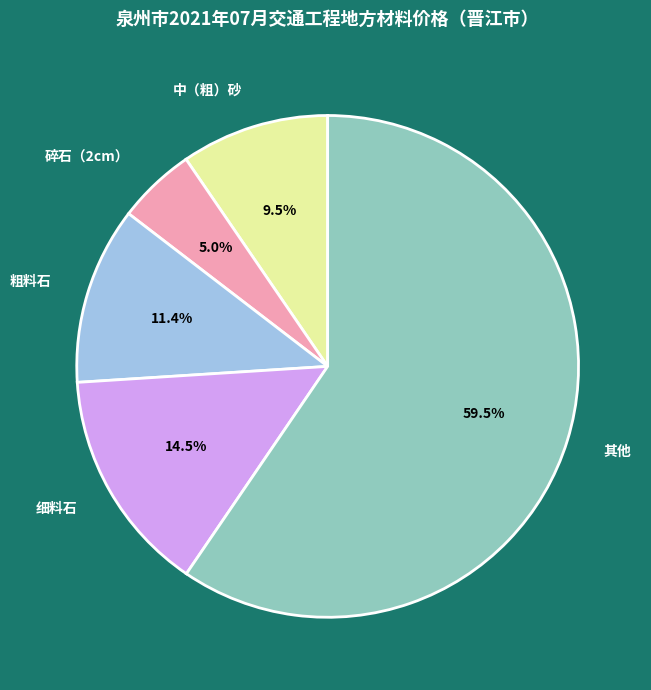

What percentage is NOT represented by 粗料石?

88.6%